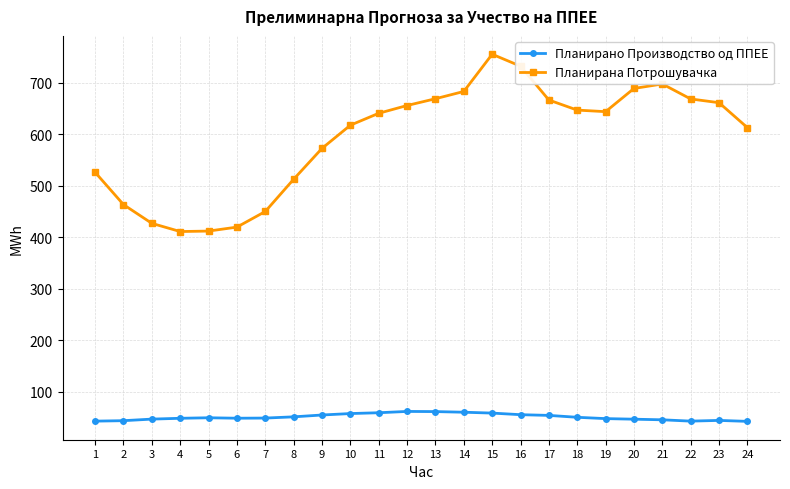

Count the number of categories in the chart.

24